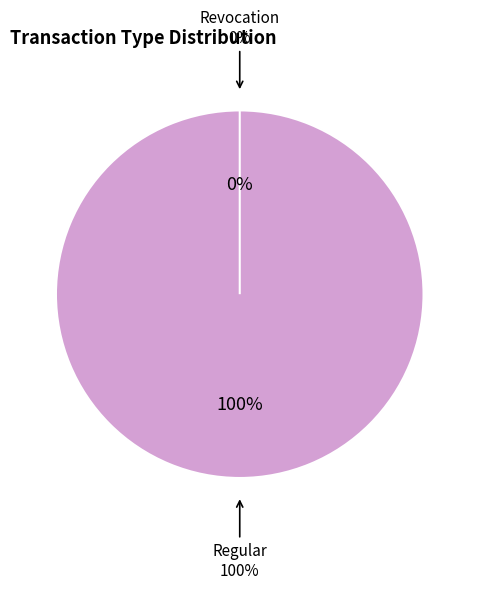

How many slices are in this pie chart?

2